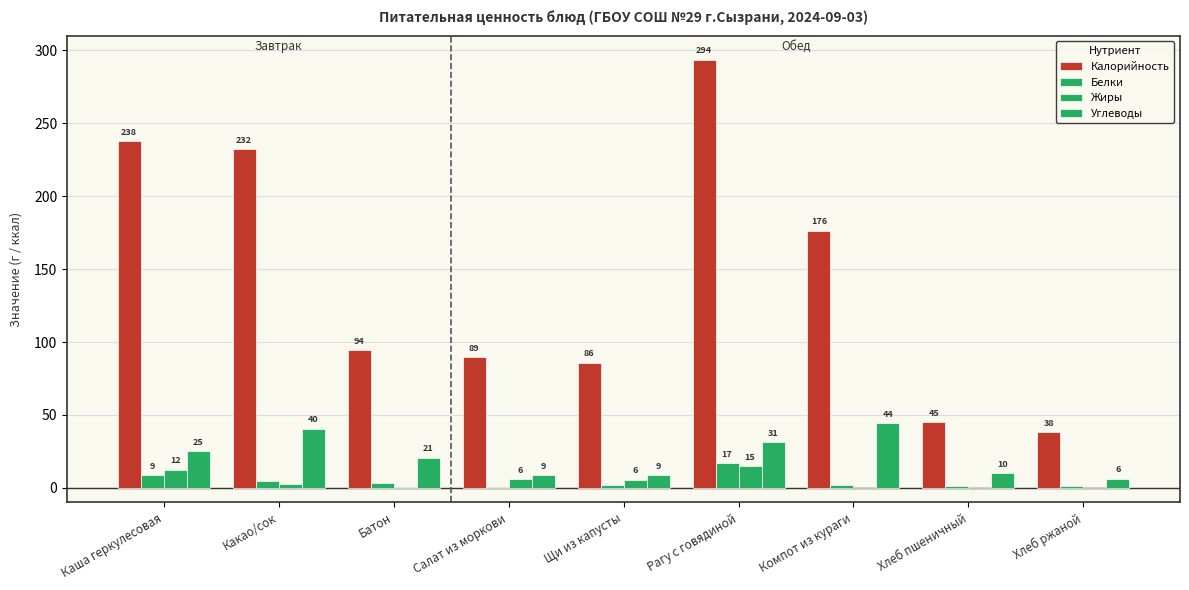

Count the number of data series in this chart.

4